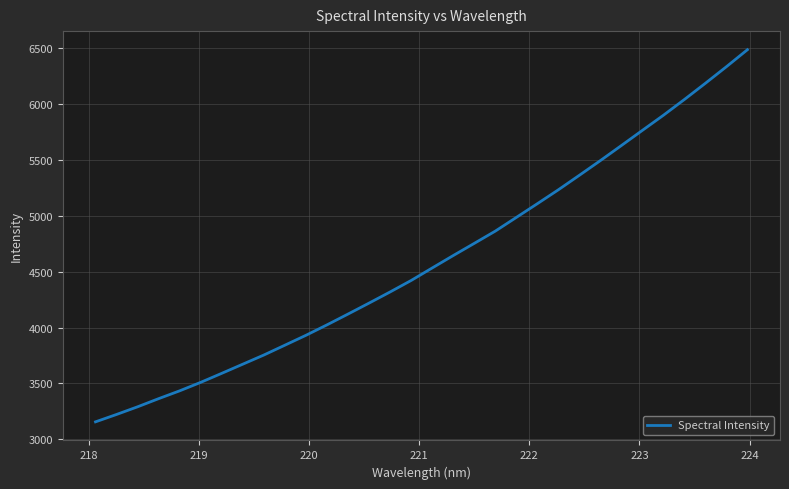

What is the minimum value shown in the chart?

3156.8